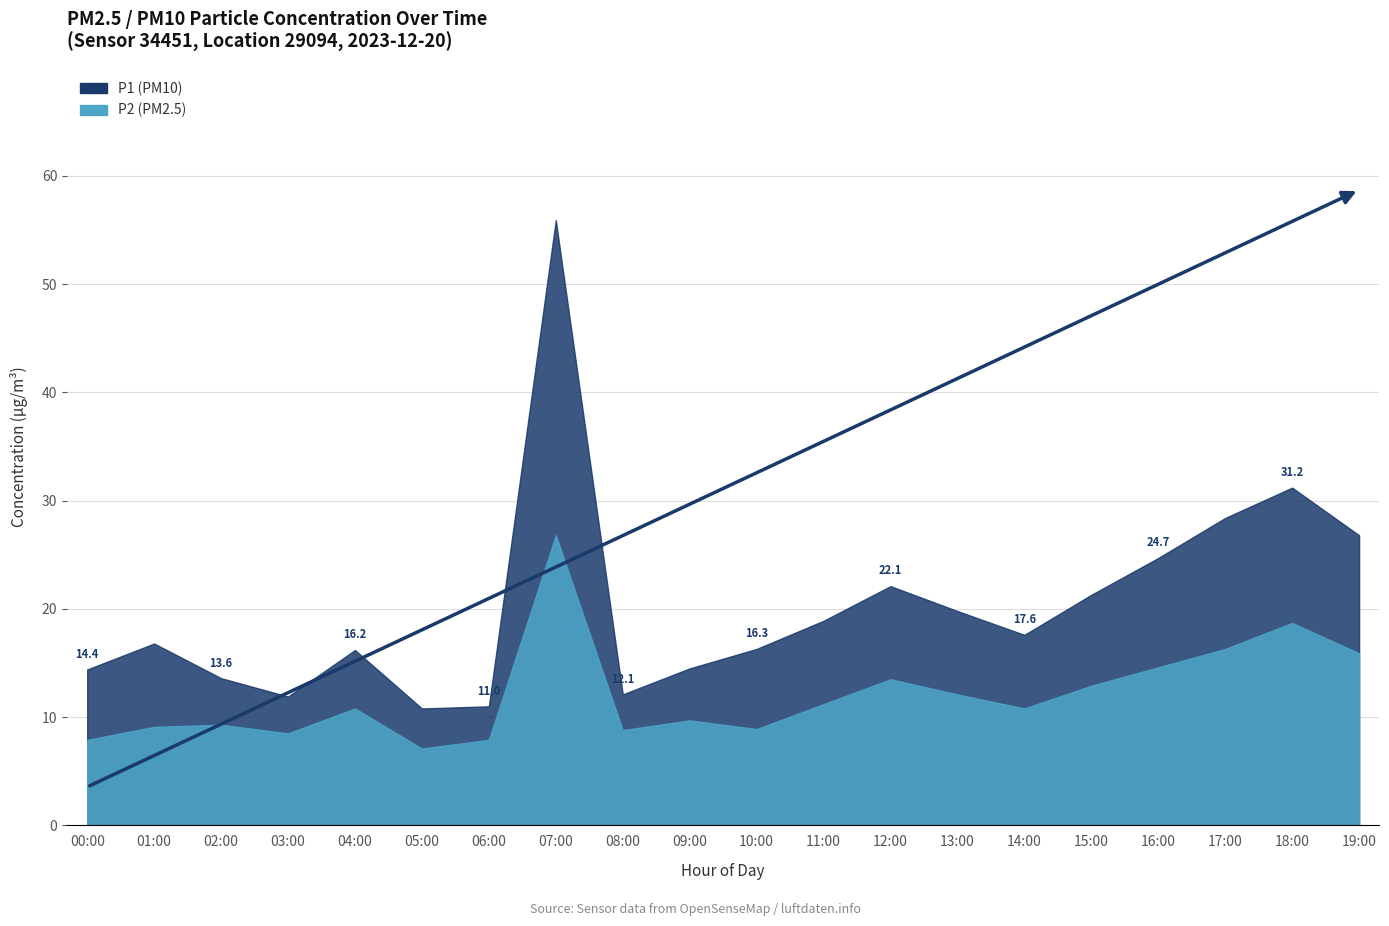

What is the sum of the P2 values at 08:00 and 15:00?

21.7